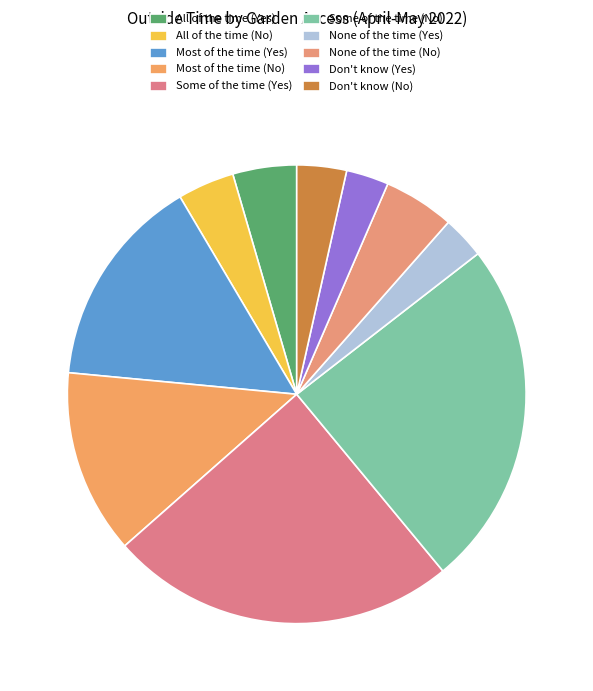

Count the number of slices in the pie.

10